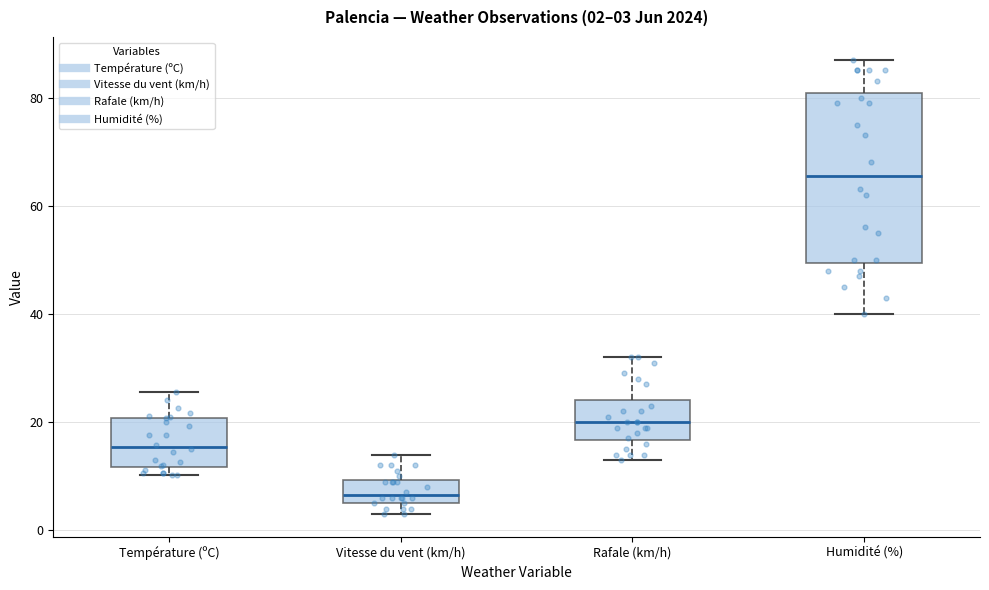

Which box's median line is the highest?

Humidité (%)